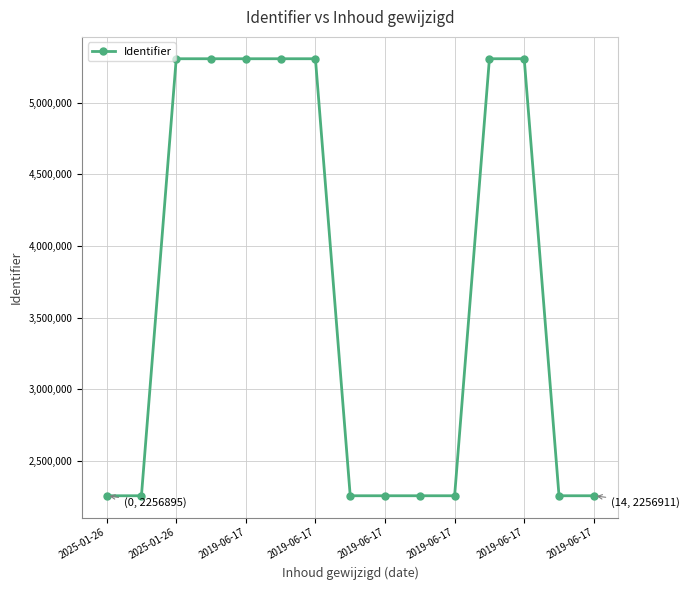

What is the value of the 1st point from the left?

2256895